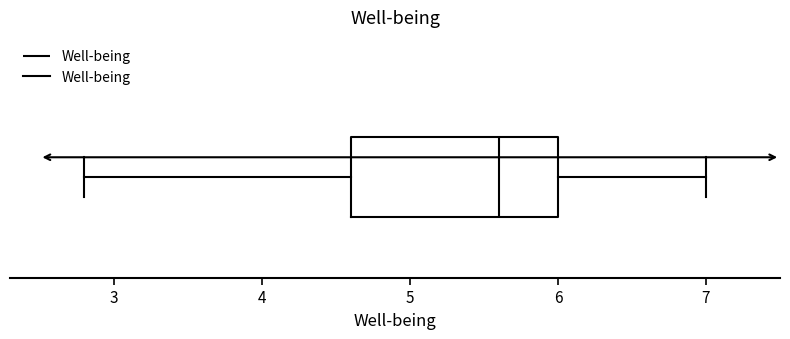

Where does the median line of the box sit on the x-axis? The values are not printed on the chart, so give them approximately, as read against the axis.

5.6